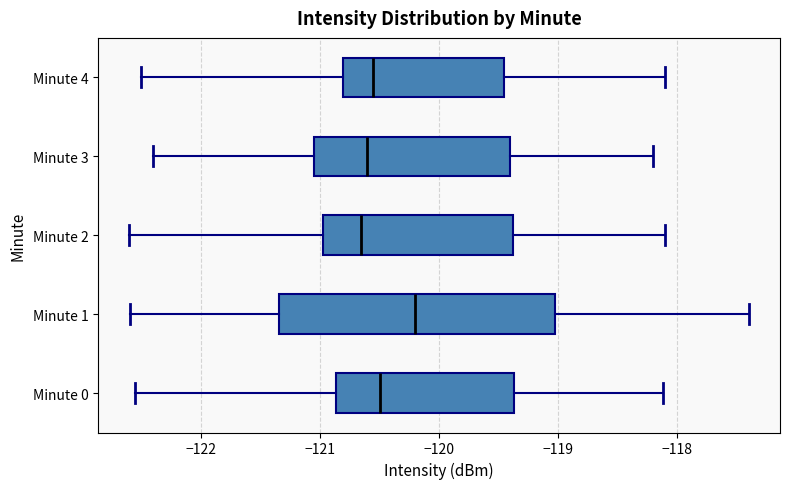

Reading bottom to top, read every box against the x-axis: the position of its median line, the range the box covers, and the ends of its whiskers. The values are not printed on the chart, so give them approximately, as read against the axis.

Minute 0: median -120.5, box -120.9 to -119.4, whiskers -122.5 to -118.1
Minute 1: median -120.2, box -121.3 to -119.0, whiskers -122.6 to -117.4
Minute 2: median -120.6, box -121.0 to -119.4, whiskers -122.6 to -118.1
Minute 3: median -120.6, box -121.0 to -119.4, whiskers -122.4 to -118.2
Minute 4: median -120.5, box -120.8 to -119.4, whiskers -122.5 to -118.1